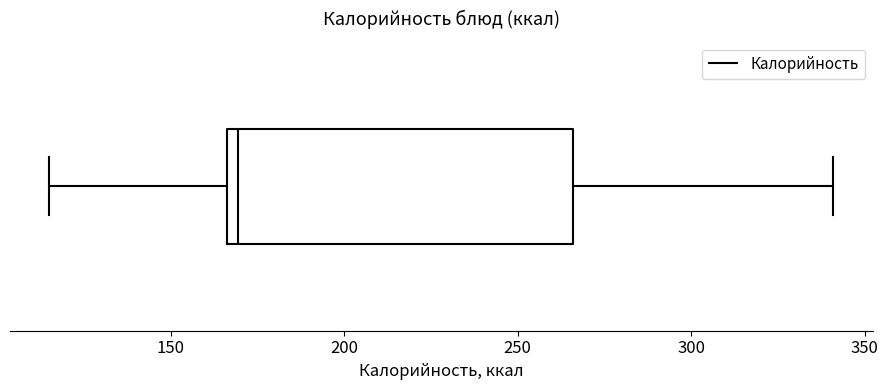

Where is the right edge of the box on the x-axis? The values are not printed on the chart, so give them approximately, as read against the axis.

265